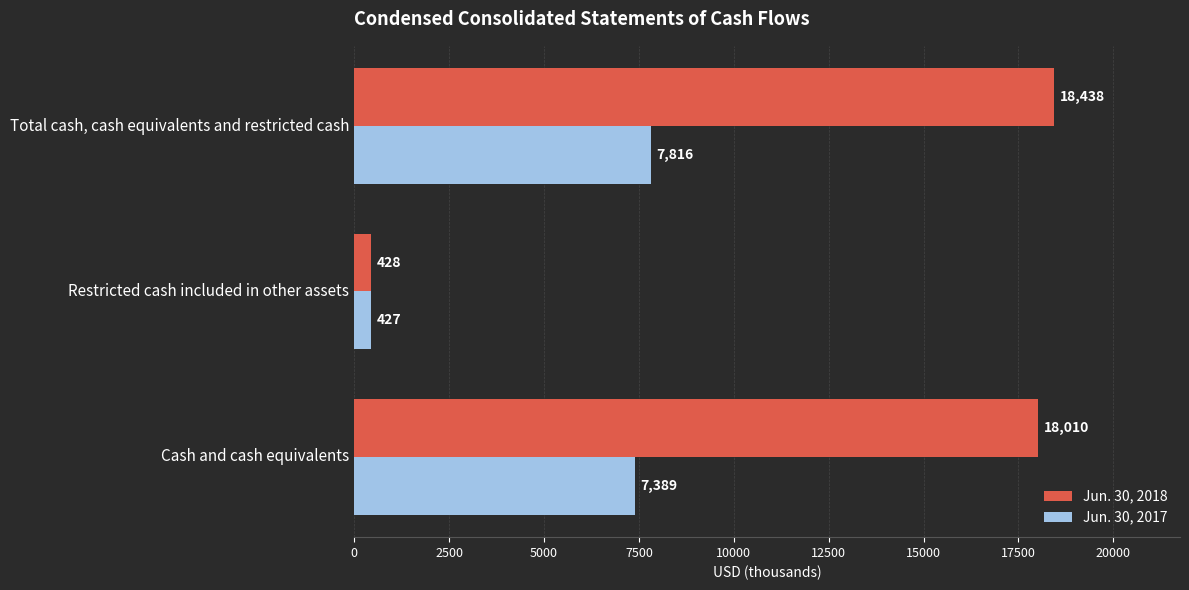

List the series in order of their overall mean, highest first.

Jun. 30, 2018, Jun. 30, 2017